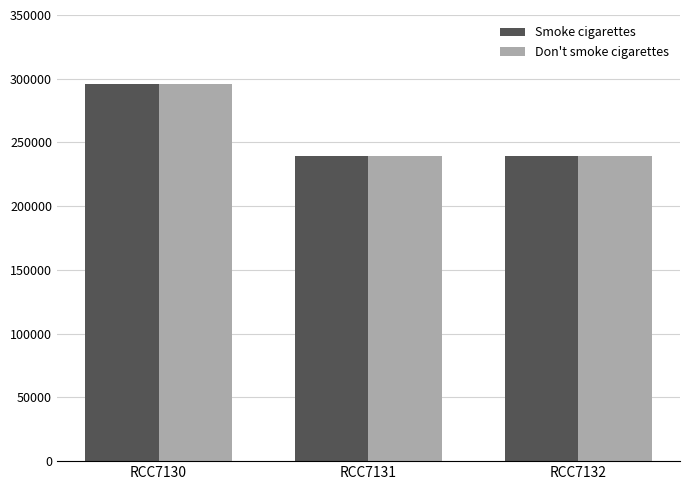

The value of Smoke cigarettes at RCC7132 is 352367. True or false?

False